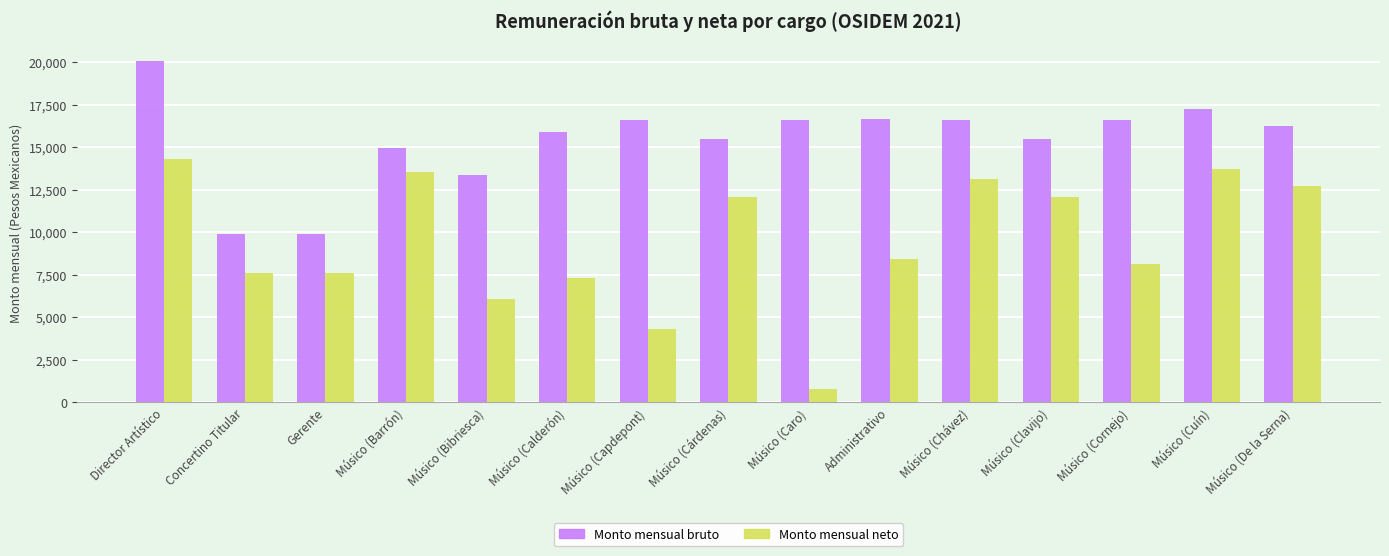

What is the smallest value displayed?

772.7